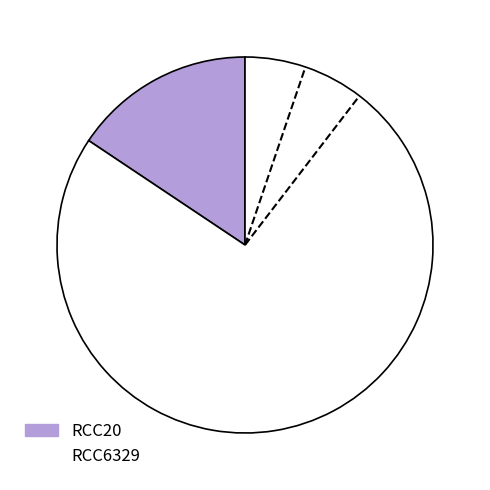

Is RCC20 the majority of the pie?

No